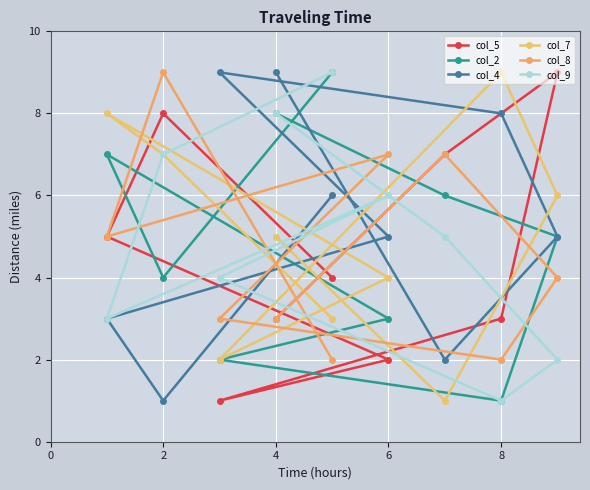

Count the number of data series in this chart.

6